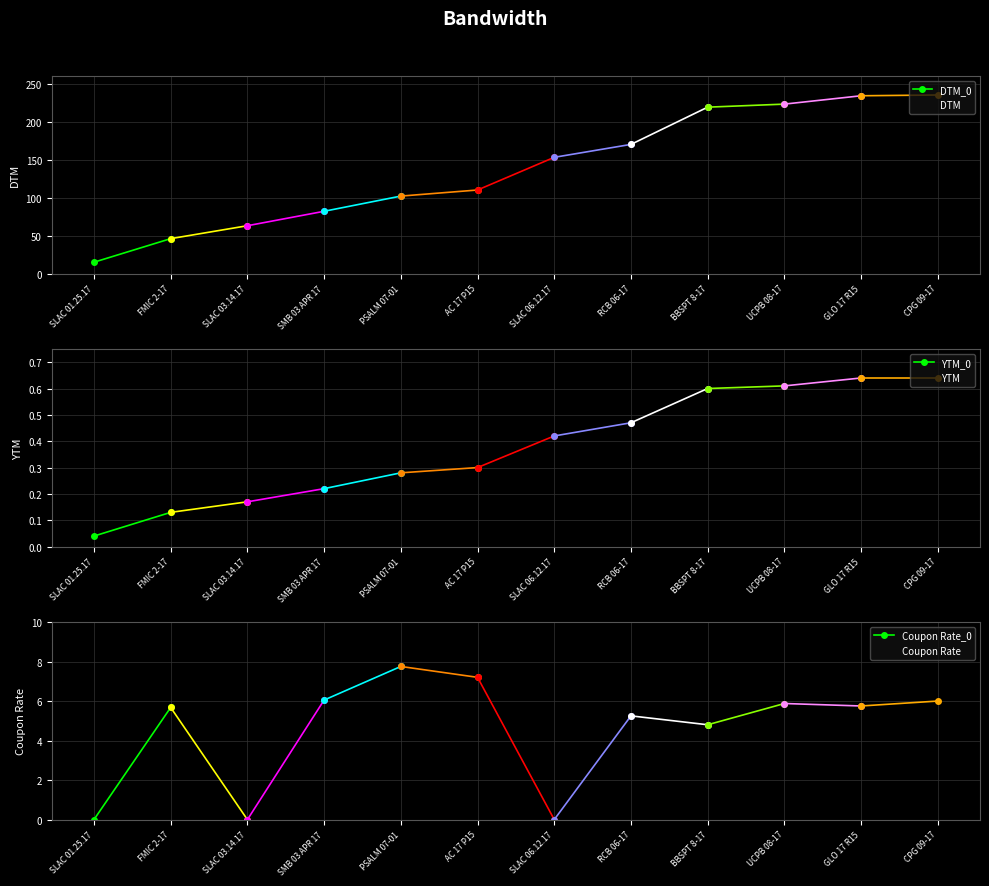

How many values in Coupon Rate are above zero?

9